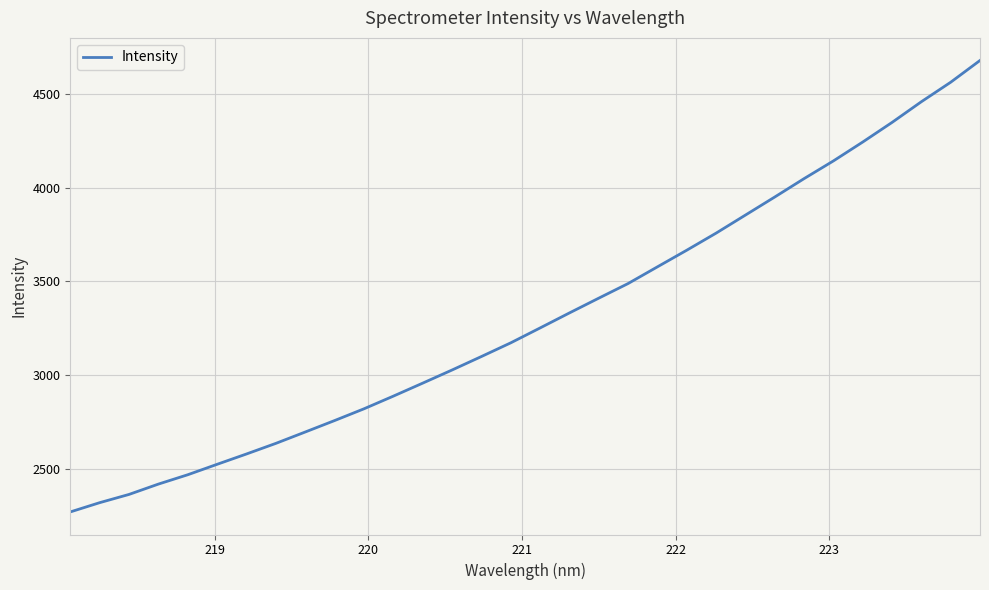

How many distinct data groups are displayed?

1